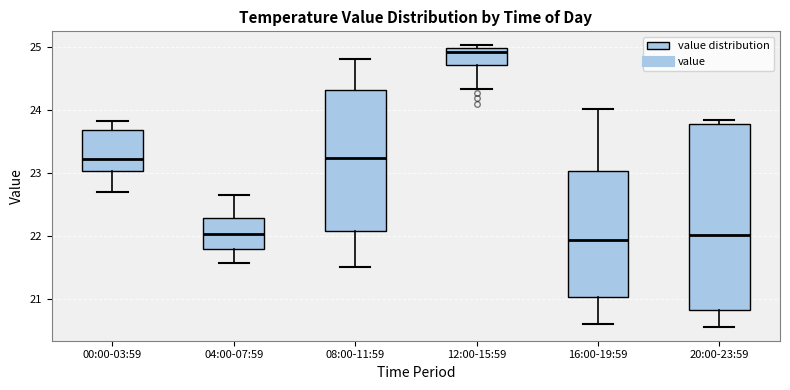

Where is the upper edge of the box for 16:00-19:59 on the y-axis? The values are not printed on the chart, so give them approximately, as read against the axis.

23.0